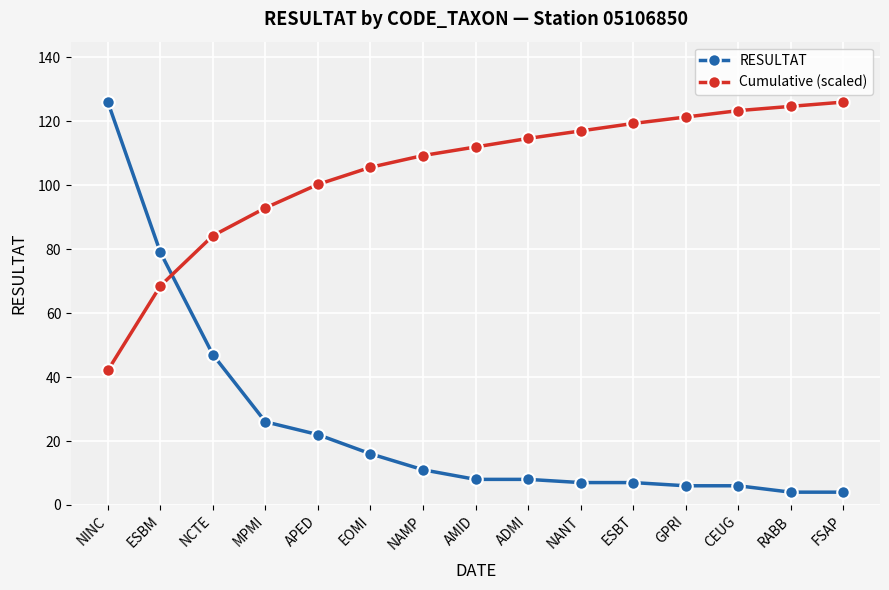

List the series in order of their overall mean, lowest first.

RESULTAT, Cumulative (scaled)